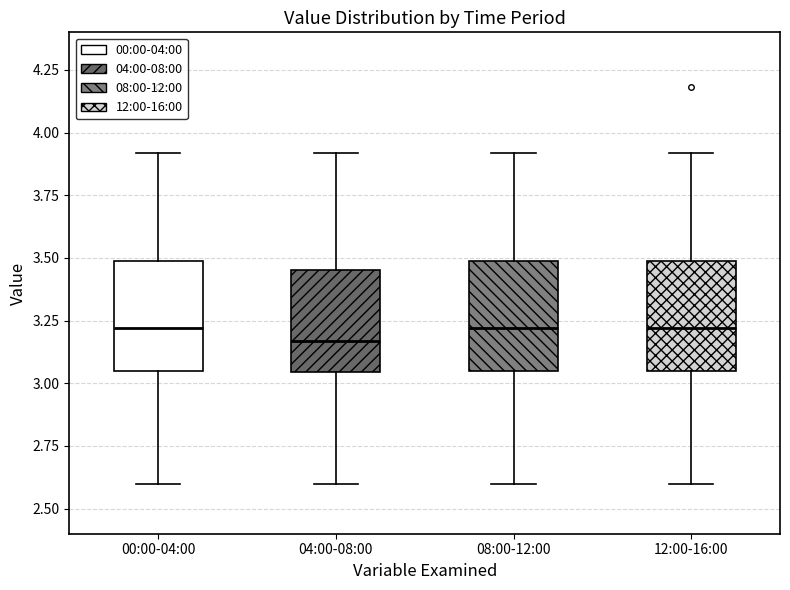

Where does the upper whisker of the box for 04:00-08:00 end on the y-axis? The values are not printed on the chart, so give them approximately, as read against the axis.

3.90